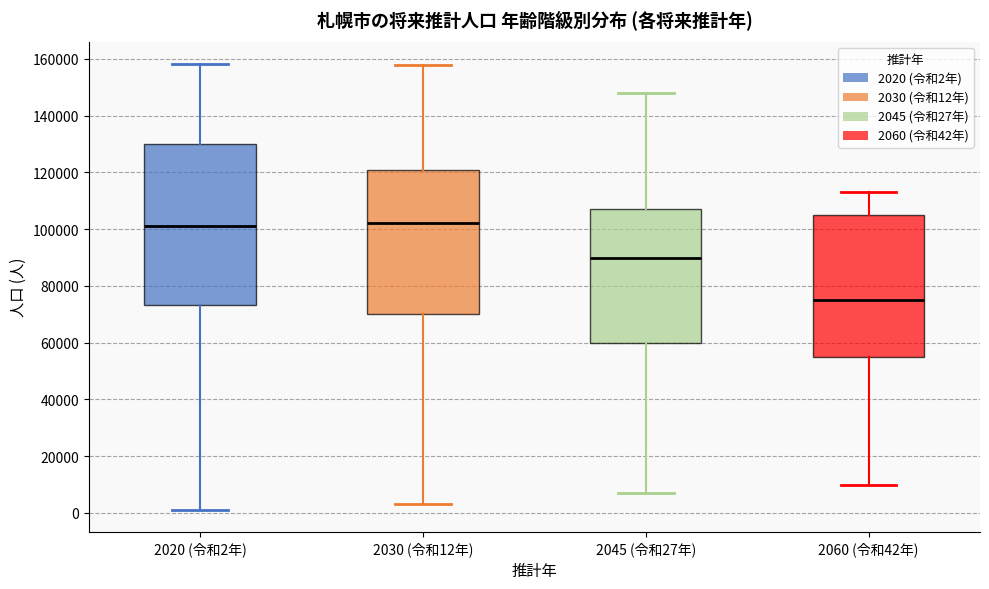

Reading left to right, transcribe this box plot: for each box, give where its median line is, the range the box spans, and where its two whiskers end, as read against the y-axis. The values are not printed on the chart, so give them approximately, as read against the axis.

2020 (令和2年): median 100000, box 74000 to 130000, whiskers 2000 to 158000
2030 (令和12年): median 102000, box 70000 to 122000, whiskers 4000 to 158000
2045 (令和27年): median 90000, box 60000 to 108000, whiskers 8000 to 148000
2060 (令和42年): median 76000, box 56000 to 106000, whiskers 10000 to 114000